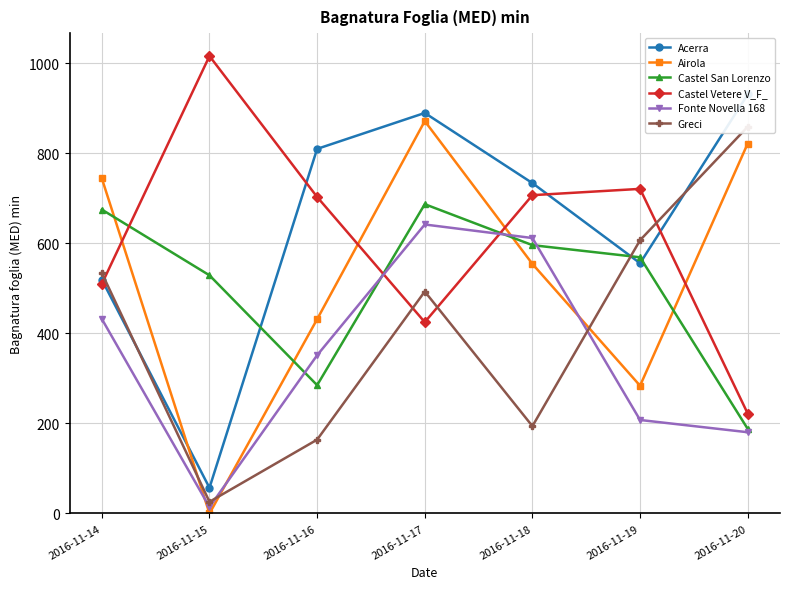

Where is the first local maximum for Fonte Novella 168?

2016-11-17